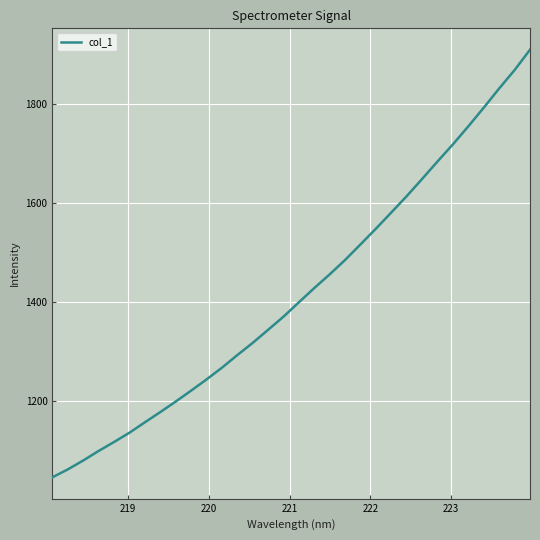

What is the maximum value shown in the chart?

1909.8